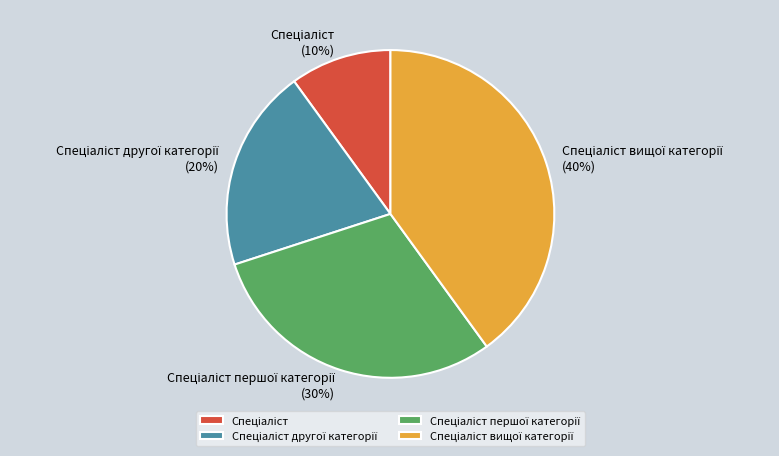

To the nearest percent, what is the average slice percentage?

25%